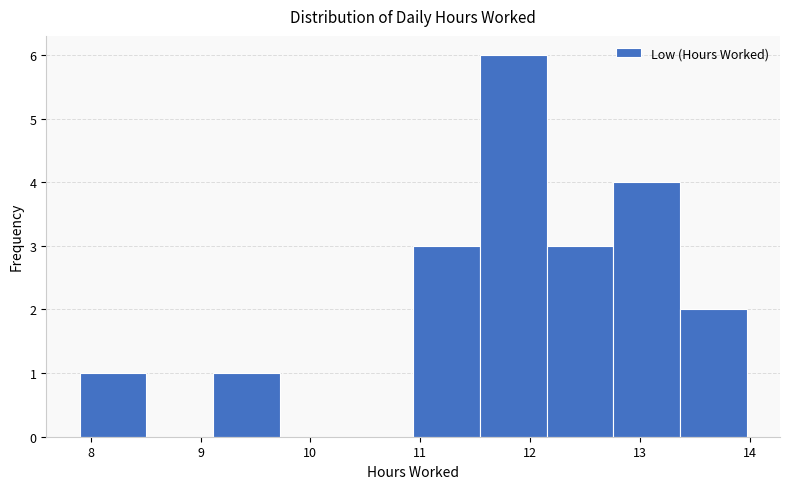

Reading left to right, transcribe this chart: for each bar, give the range it covers on the x-axis and its height. Neither the bar edges nor the heights are printed on the chart, so give them approximately, as read against the axes.

7.9 to 8.5: 1
8.5 to 9.1: 0
9.1 to 9.7: 1
9.7 to 10.3: 0
10.3 to 10.9: 0
10.9 to 11.5: 3
11.5 to 12.1: 6
12.1 to 12.8: 3
12.8 to 13.4: 4
13.4 to 14.0: 2